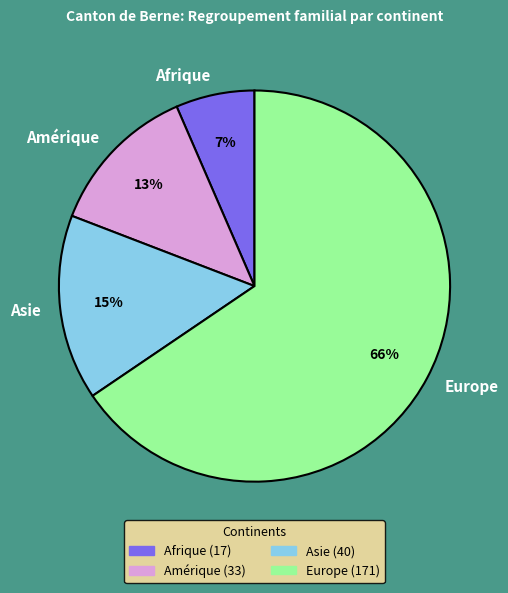

Do Europe and Asie together represent more than half of the pie?

Yes